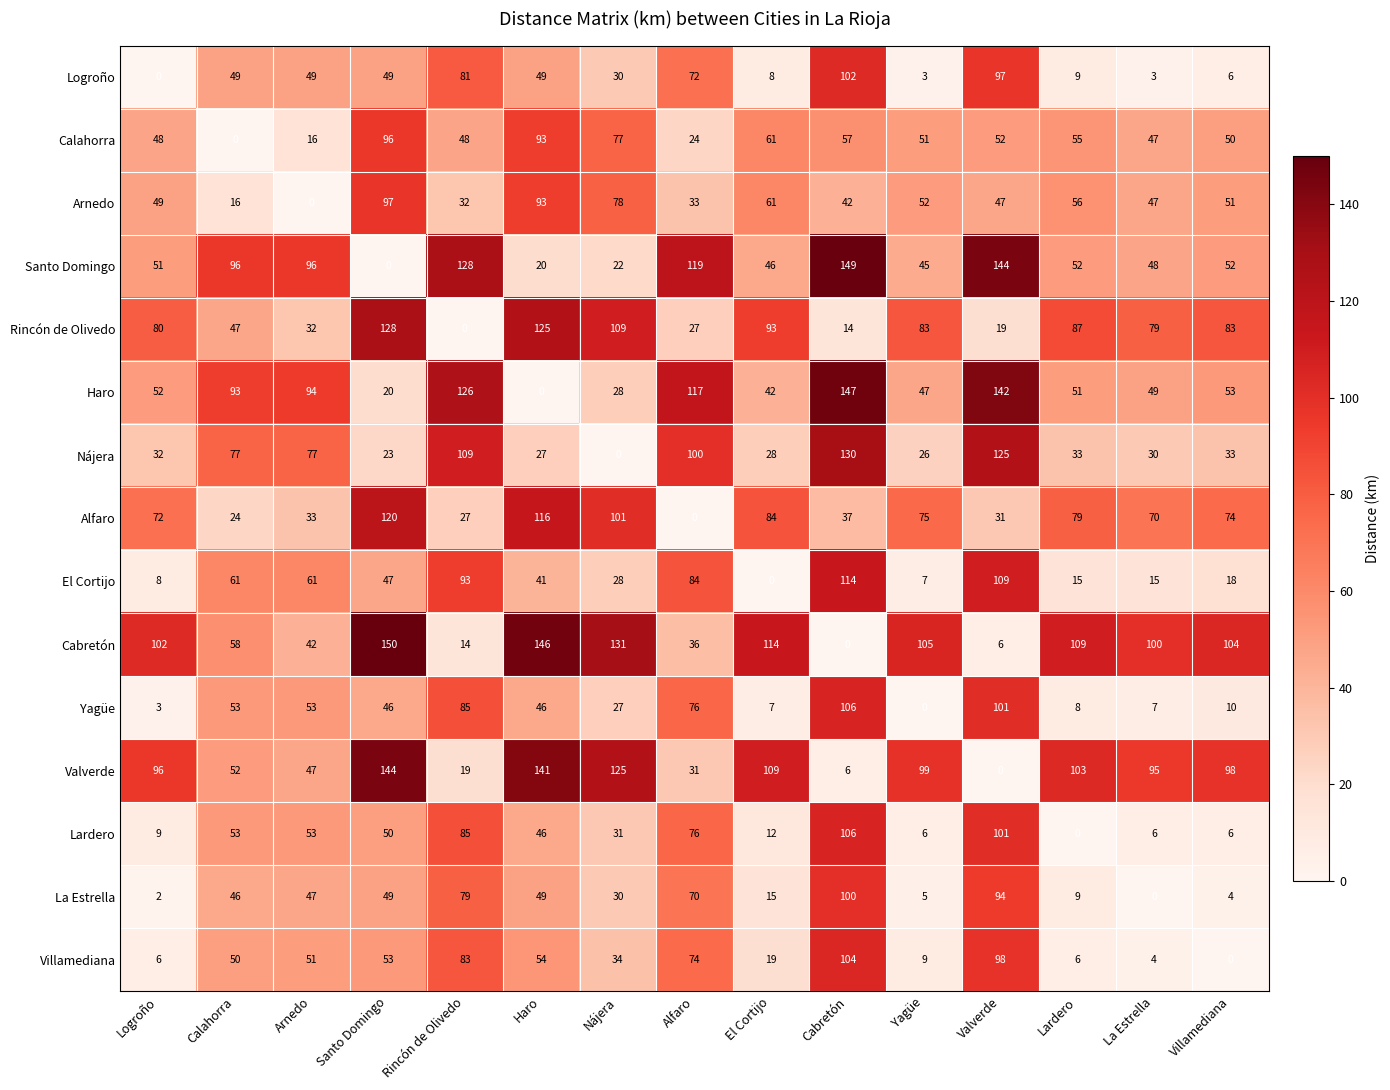

What is the total value across all series at Cabretón?

1214